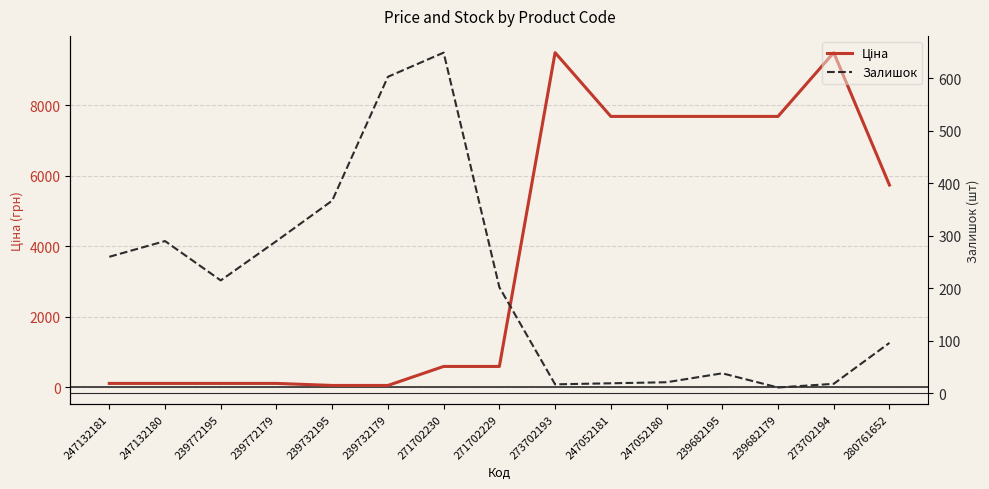

True or false: Ціна has more than 1 interior local peaks.

True